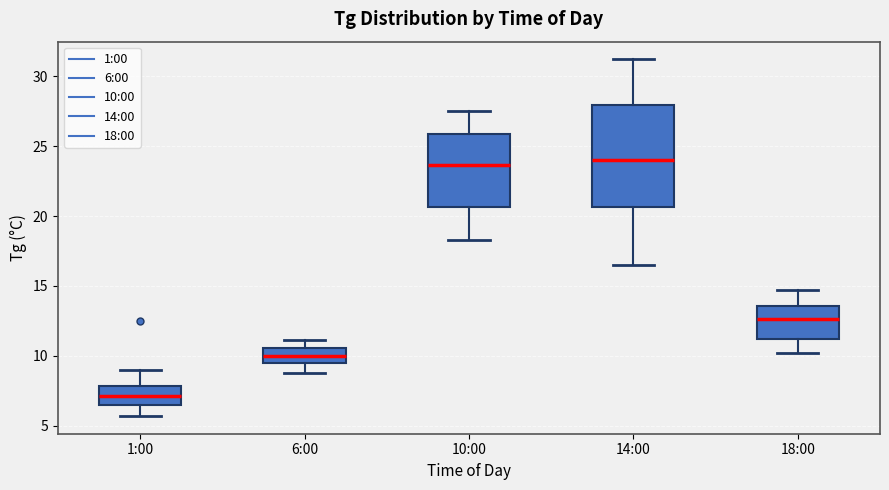

Where is the upper edge of the box for 18:00 on the y-axis? The values are not printed on the chart, so give them approximately, as read against the axis.

13.5